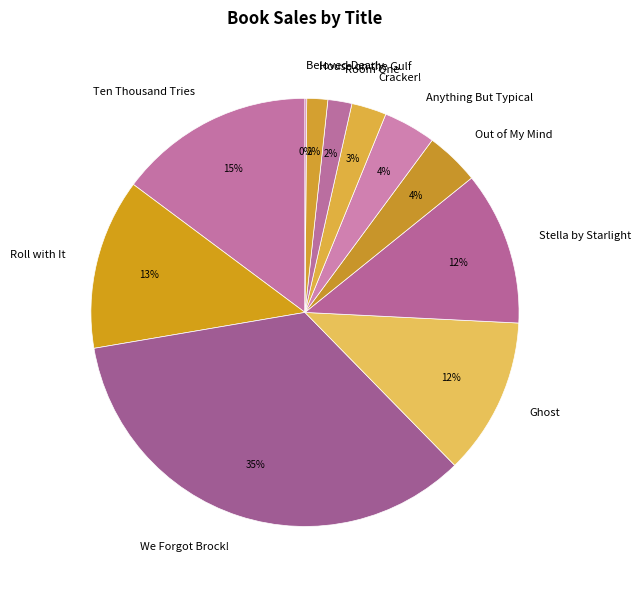

What is the ratio of the value at Cracker! to the value at Room One?

1.5